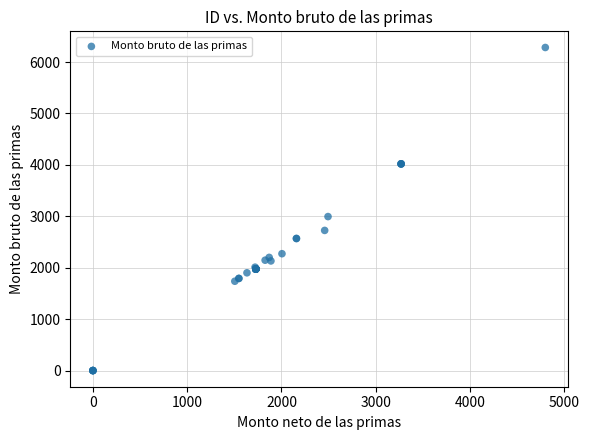

What Y value in the scatter plot is closest to 3141?

2994.5